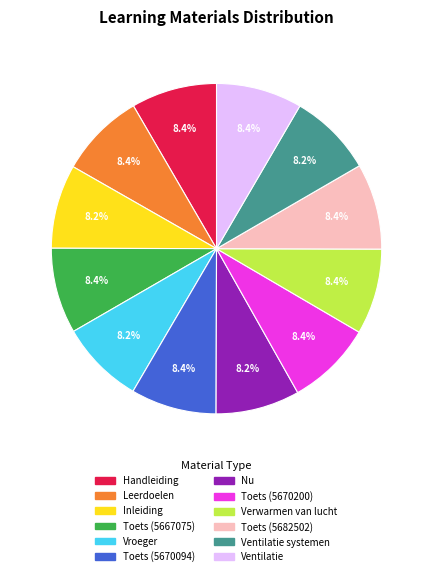

Is there any slice that represents more than half of the pie?

No